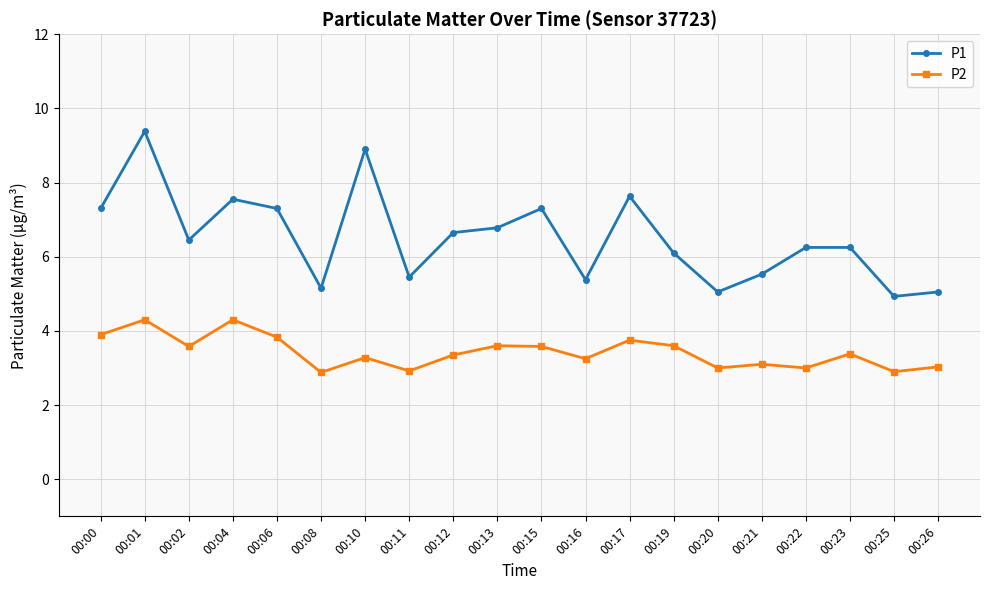

What is the value of the P1 point at the 19th from the left?

4.9